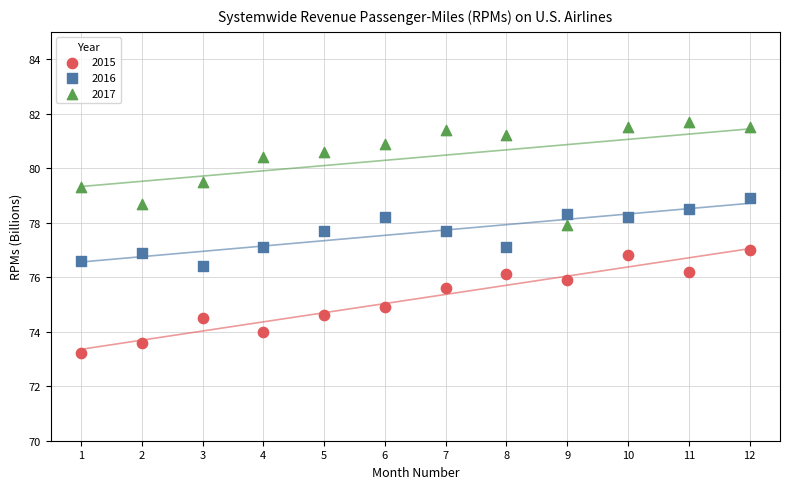

What are all the series names shown in the legend?

2015, 2016, 2017